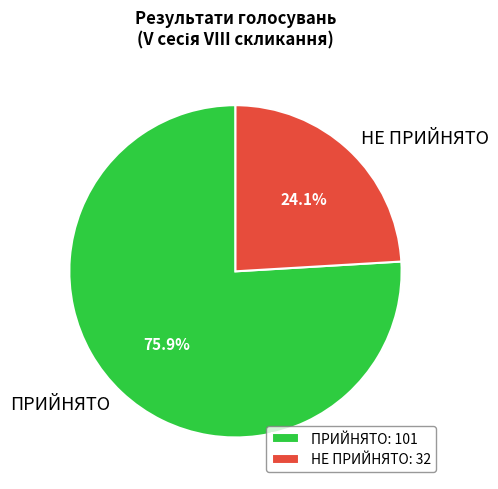

What percentage is the НЕ ПРИЙНЯТО slice, to the nearest percent?

24%